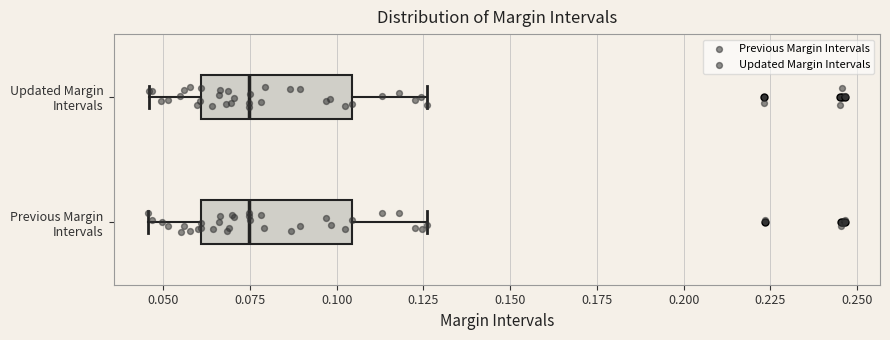

Reading bottom to top, read every box against the x-axis: the position of its median line, the range the box covers, and the ends of its whiskers. The values are not printed on the chart, so give them approximately, as read against the axis.

Previous Margin Intervals: median 0.075, box 0.060 to 0.105, whiskers 0.045 to 0.125
Updated Margin Intervals: median 0.075, box 0.060 to 0.105, whiskers 0.045 to 0.125